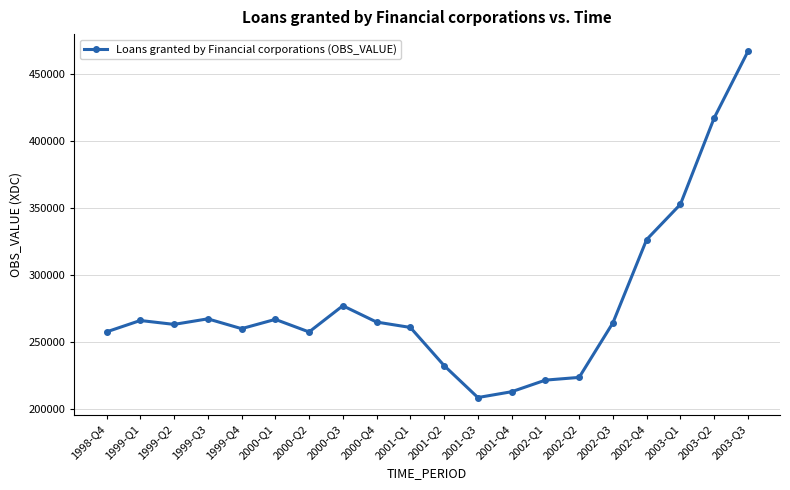

What is the sum of the values at 2001-Q1 and 2003-Q2?

678135